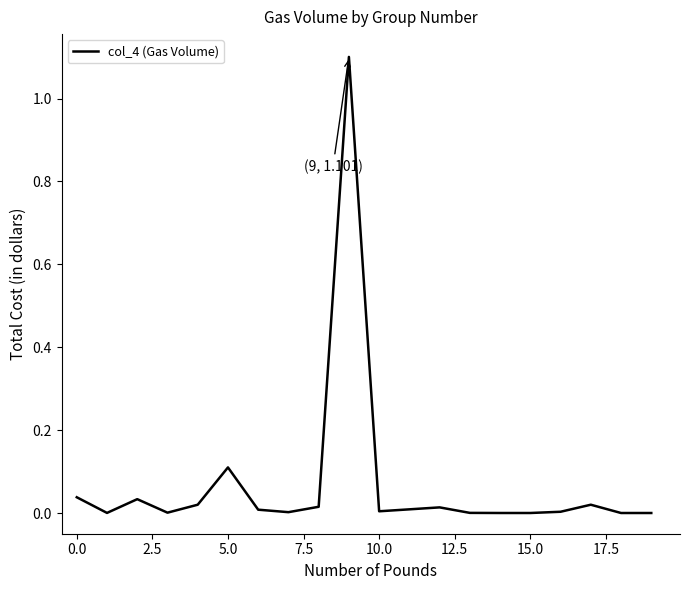

What is the sum of all values?

1.4